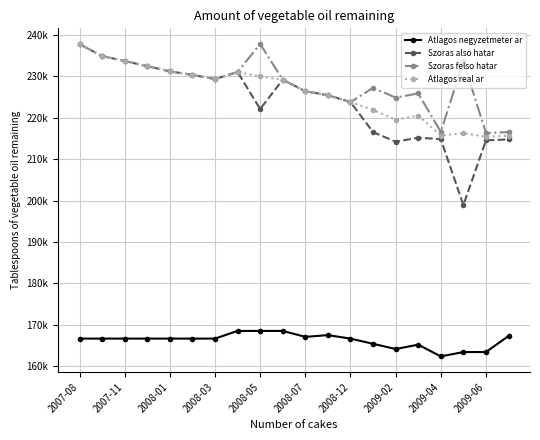

What is the smallest value displayed?

162368